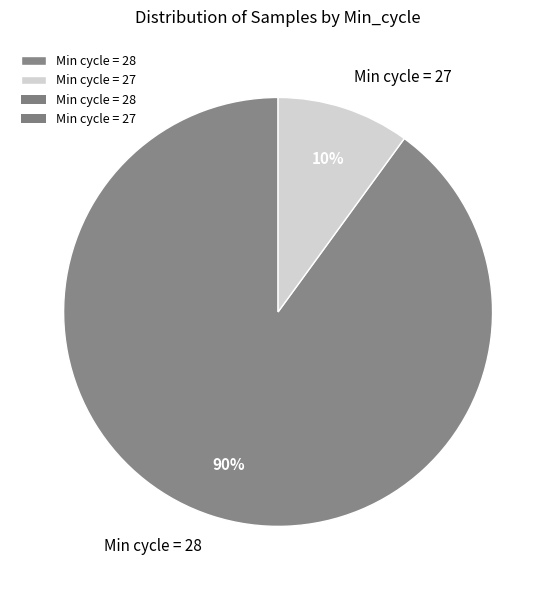

Combined, do Min cycle = 28 and Min cycle = 27 account for over 50%?

Yes